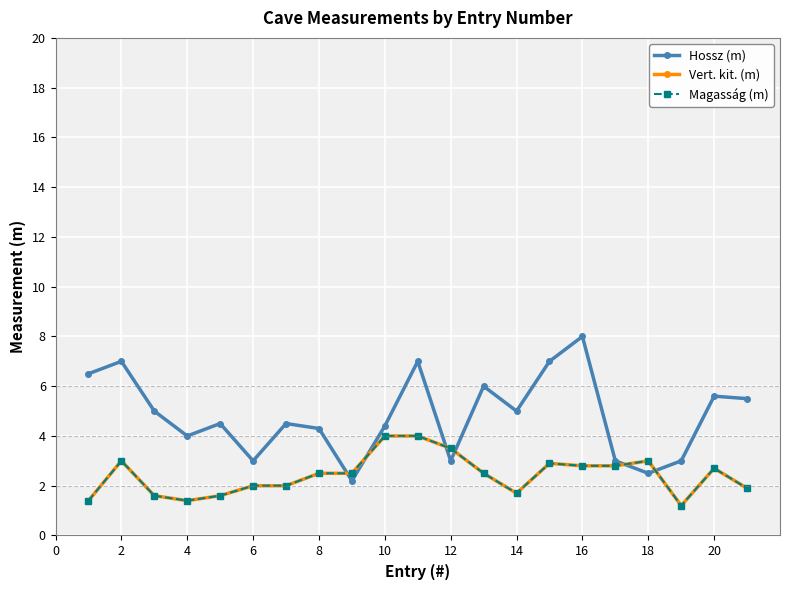

What is the sum of all Hossz (m) values?

101.0